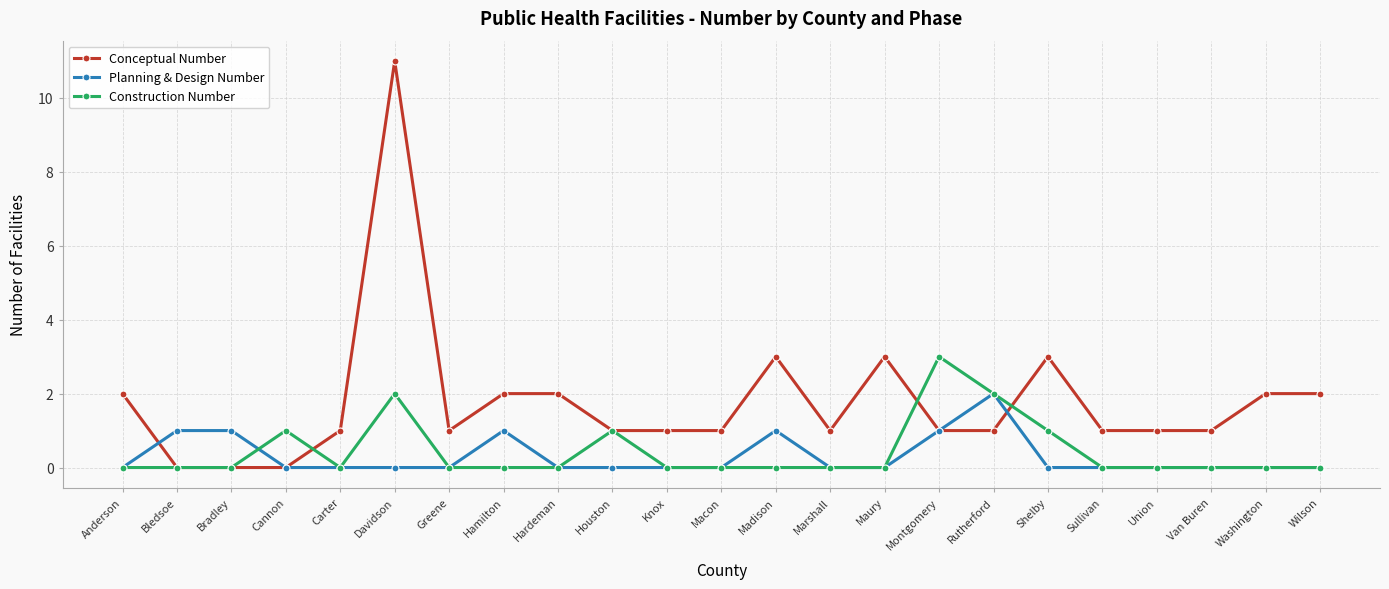

Which category has the highest value across all series?

Davidson